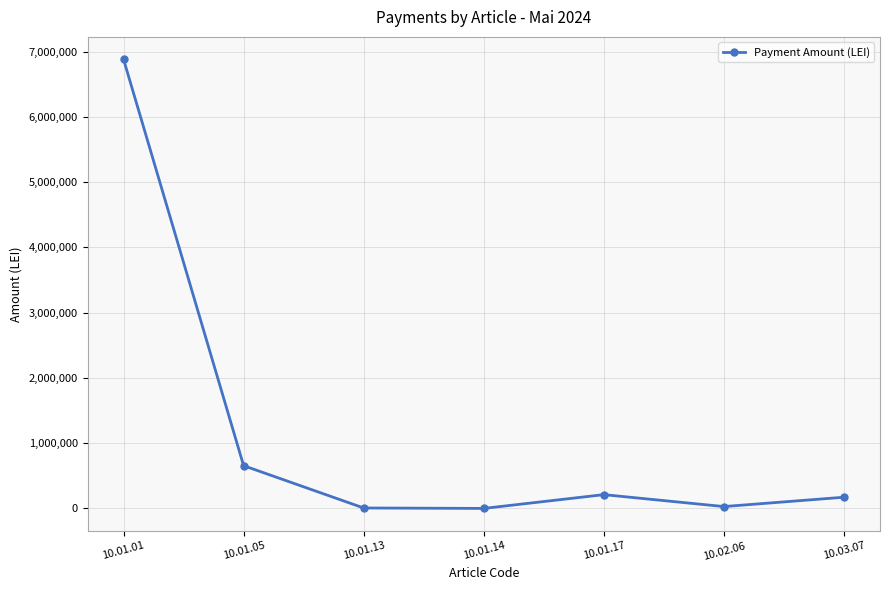

What is the label of the 7th point from the left?

10.03.07